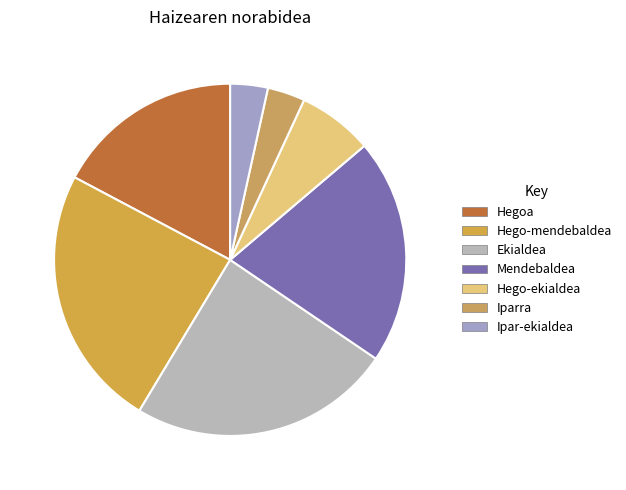

To the nearest percent, what is the average slice percentage?

14%